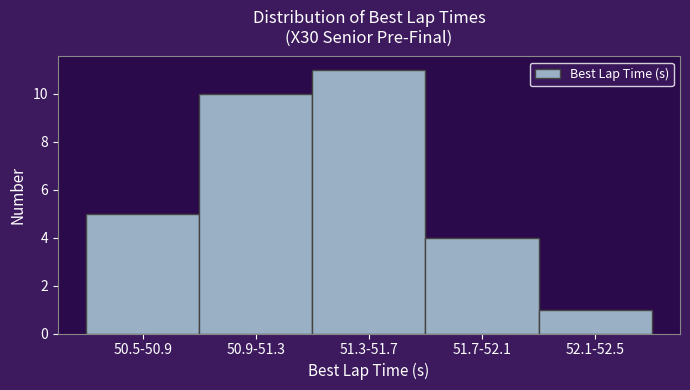

Reading left to right, what are all the values shown in this chart?

5	10	11	4	1